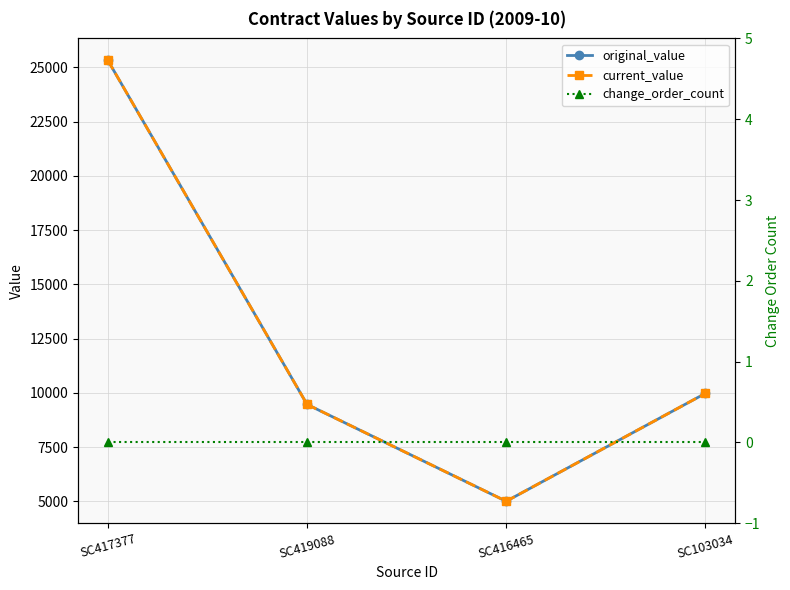

What is the sum of the original_value values at SC103034 and SC416465?

14973.0